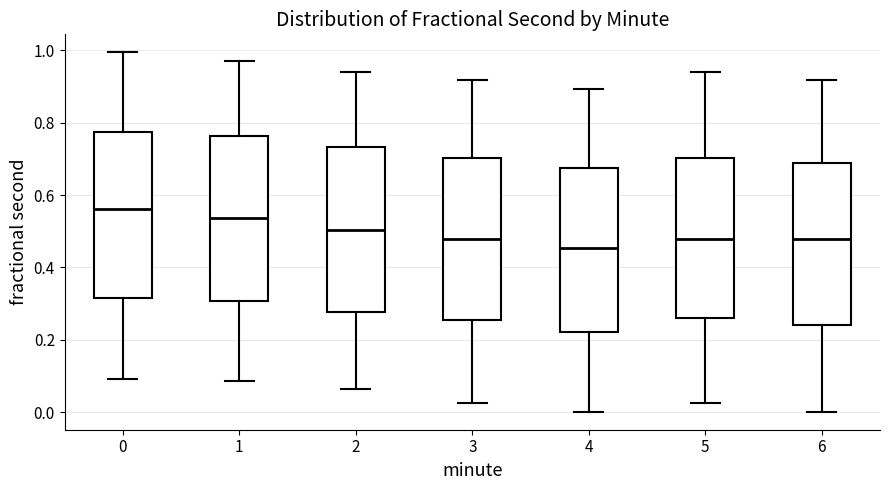

Reading left to right, transcribe this box plot: for each box, give where its median line is, the range the box spans, and where its two whiskers end, as read against the y-axis. The values are not printed on the chart, so give them approximately, as read against the axis.

0: median 0.56, box 0.32 to 0.78, whiskers 0.10 to 1.00
1: median 0.54, box 0.30 to 0.76, whiskers 0.08 to 0.98
2: median 0.50, box 0.28 to 0.74, whiskers 0.06 to 0.94
3: median 0.48, box 0.26 to 0.70, whiskers 0.02 to 0.92
4: median 0.46, box 0.22 to 0.68, whiskers 0.00 to 0.90
5: median 0.48, box 0.26 to 0.70, whiskers 0.02 to 0.94
6: median 0.48, box 0.24 to 0.68, whiskers 0.00 to 0.92